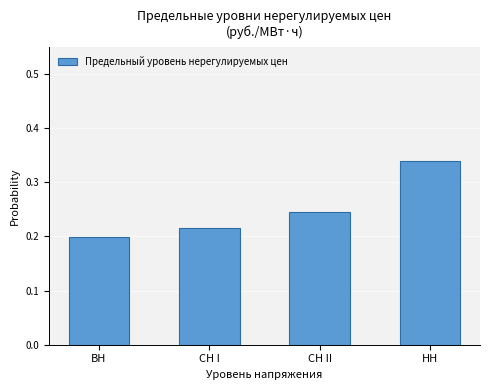

What is the label of the 4th bar from the left?

НН